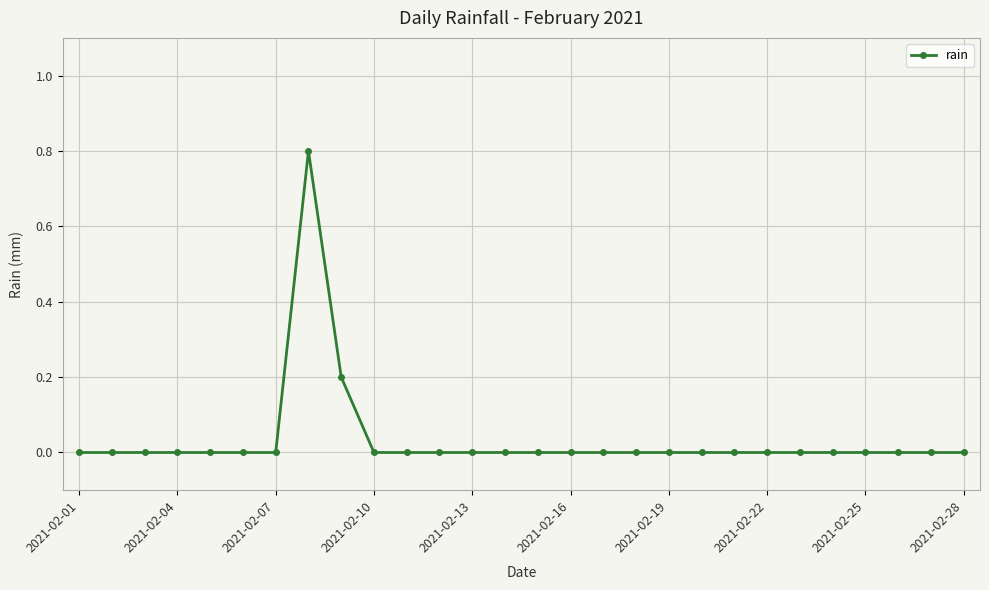

What is the difference between the maximum and minimum values?

0.8